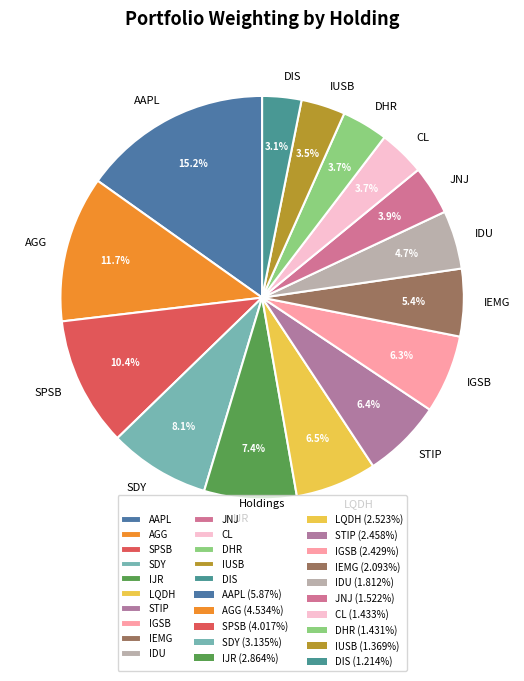

To the nearest percent, what is the difference between the largest and smallest slice percentages?

12%